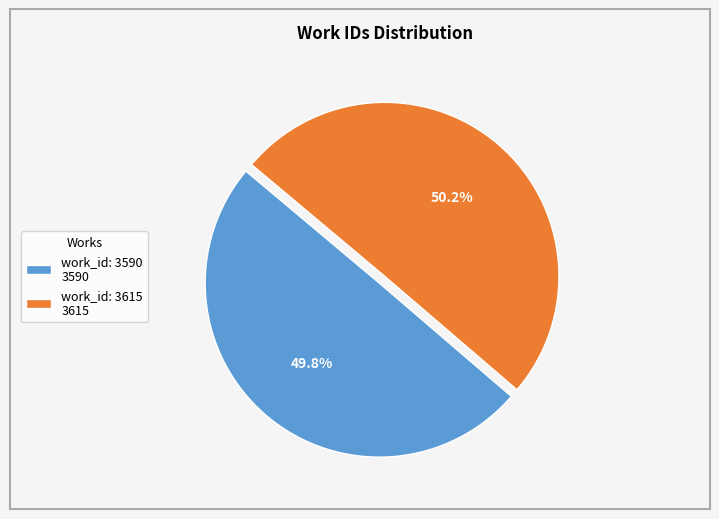

Is it true that work_id: 3590 is 64% of the pie?

False